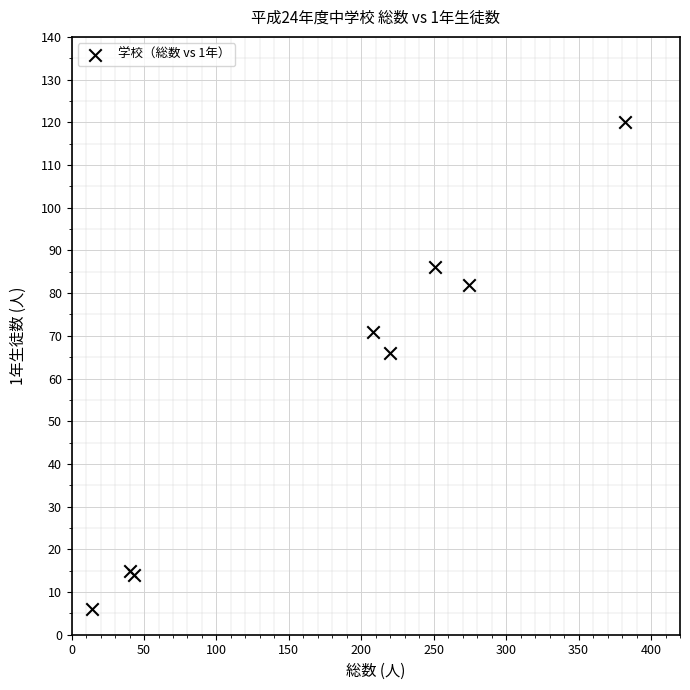

What Y value in the scatter plot is closest to 63?

66